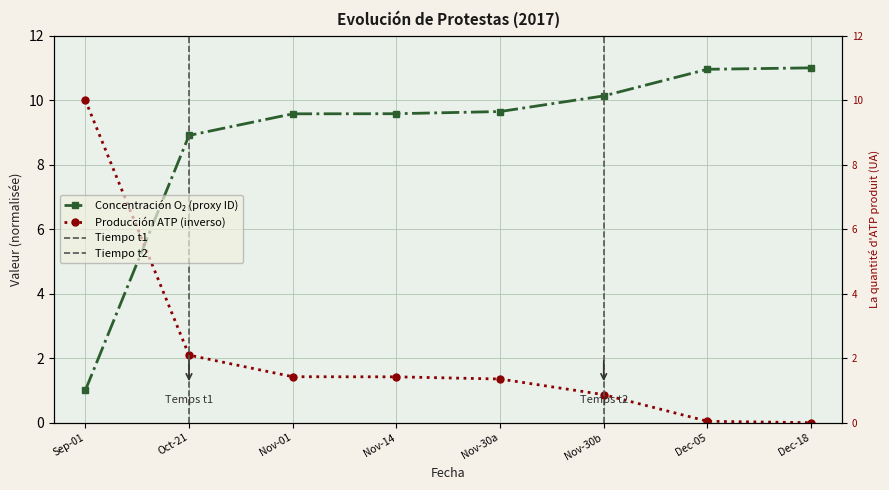

True or false: the data has more than 1 interior local peaks.

False